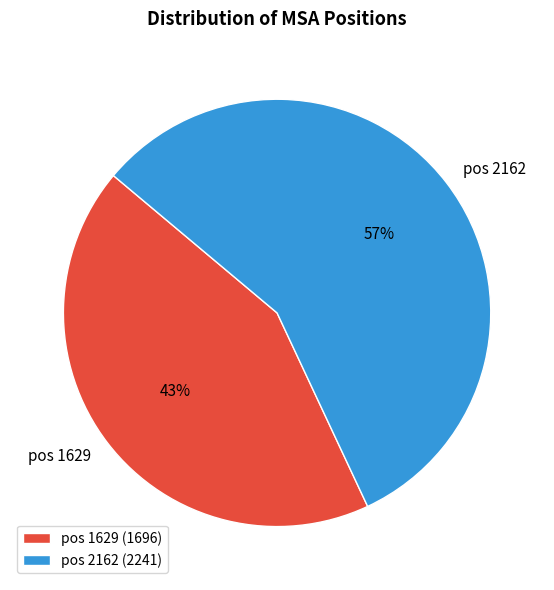

The pos 1629 slice represents 36% of the pie. True or false?

False